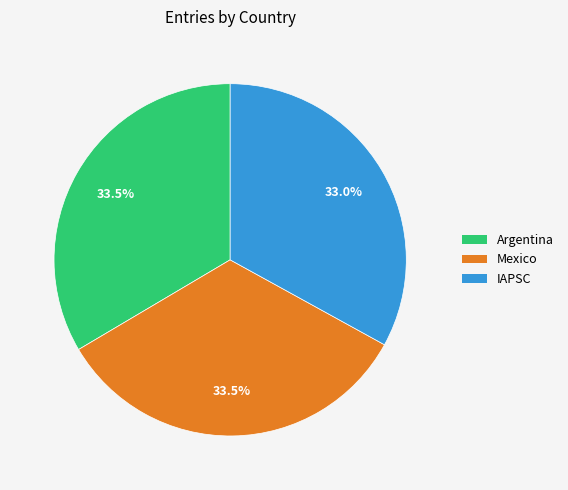

Count the number of slices in the pie.

3